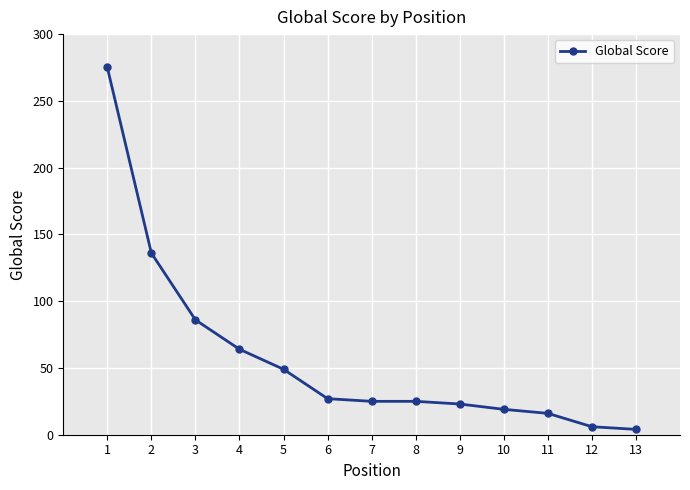

What is the value of the 4th point from the left?

64